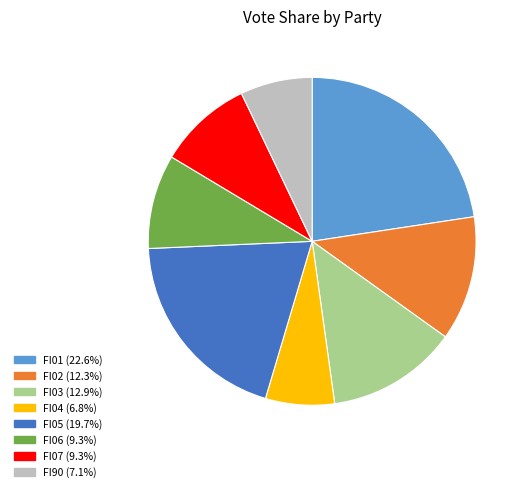

Do FI04 and FI03 together represent more than half of the pie?

No